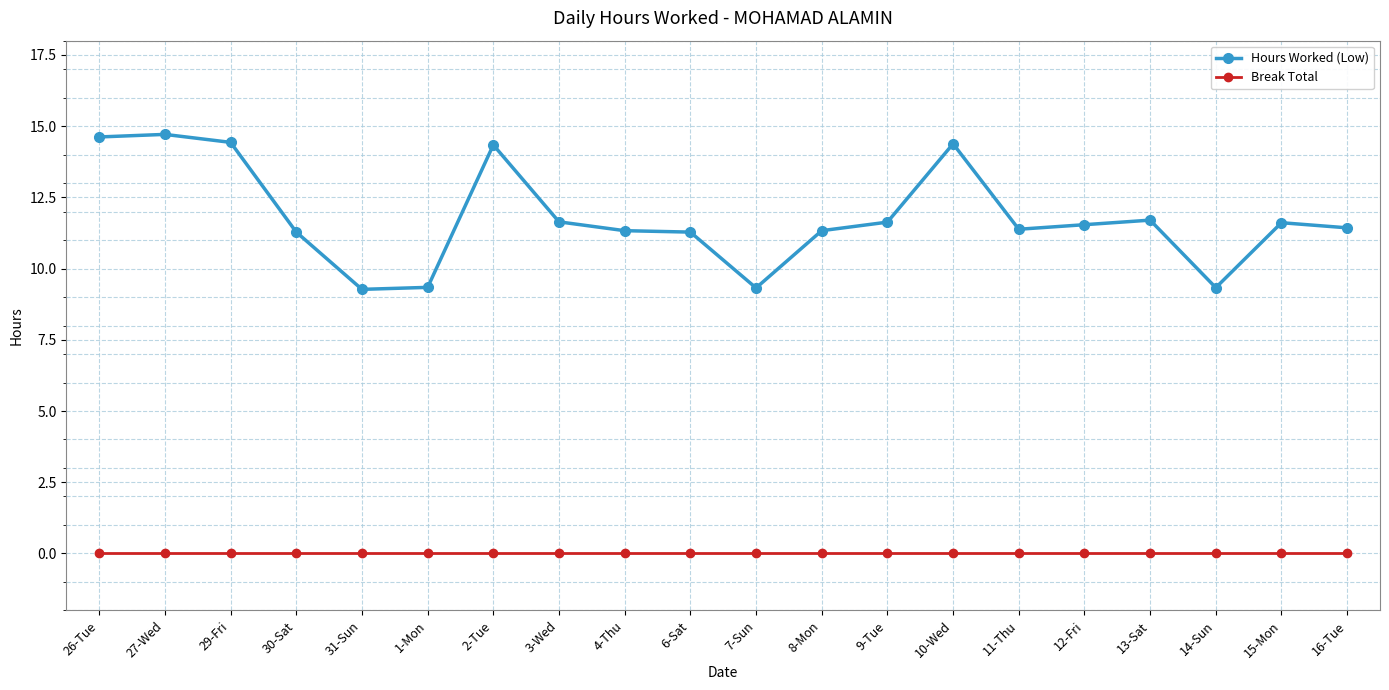

What is the spread (max minus min) of values at 14-Sun?

9.3